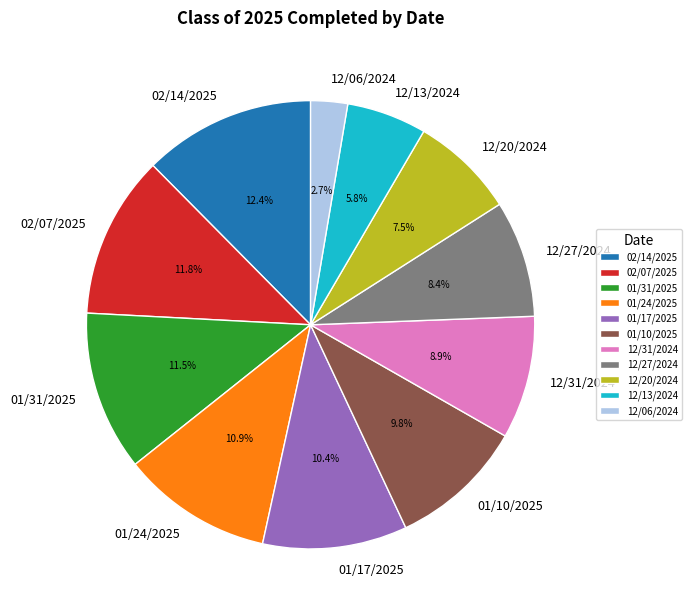

Which slice is the smallest?

12/06/2024